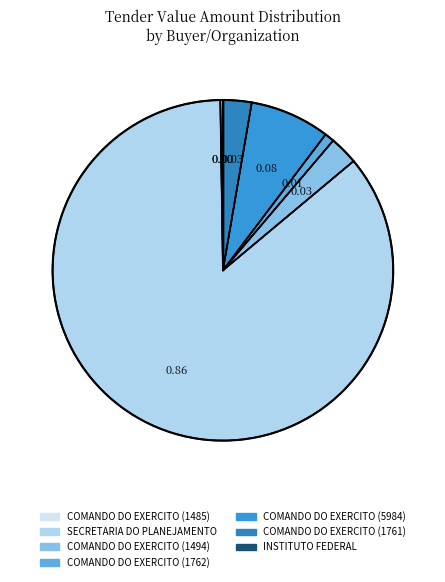

To the nearest percent, what is the combined percentage of COMANDO DO EXERCITO (1494) and COMANDO DO EXERCITO (5984)?

10%